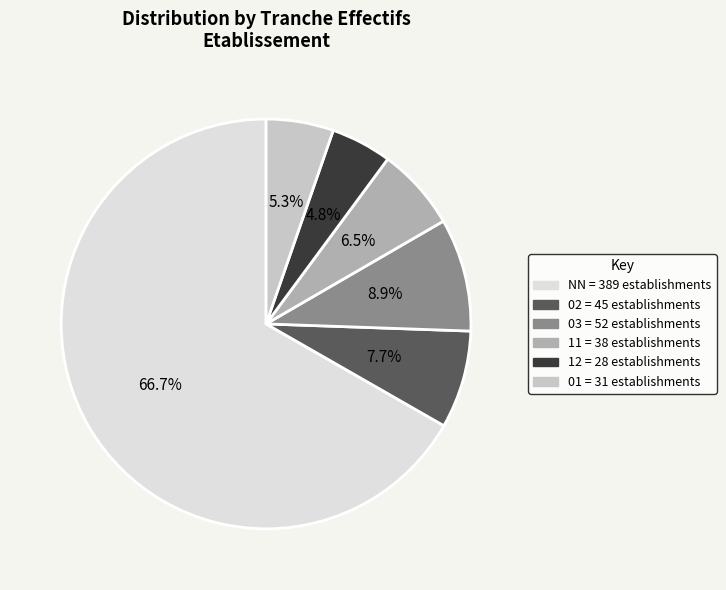

How many slices are in this pie chart?

6